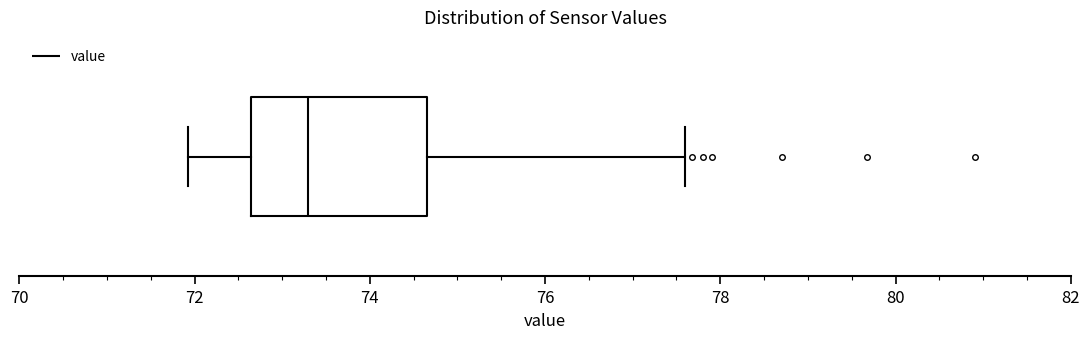

Read this box plot against the x-axis: the position of the median line, the range covered by the box, and the ends of both whiskers. The values are not printed on the chart, so give them approximately, as read against the axis.

median 73.2, box 72.6 to 74.6, whiskers 72.0 to 77.6